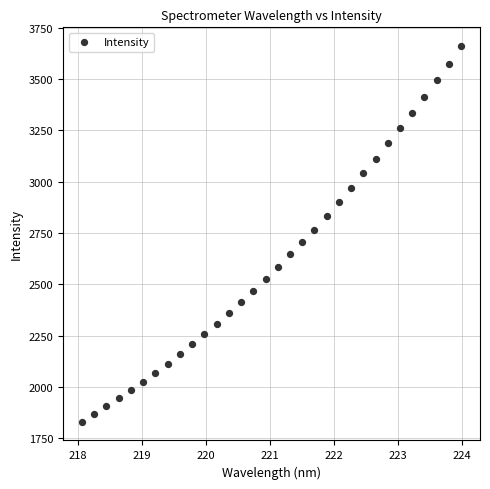

What is the range of X values (max minus min)?

5.9